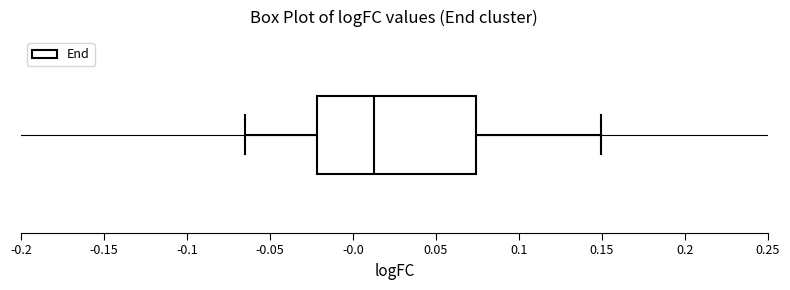

Transcribe this box plot: give where the median line is, the range the box spans, and where the two whiskers end, as read against the x-axis. The values are not printed on the chart, so give them approximately, as read against the axis.

median 0.015, box -0.020 to 0.075, whiskers -0.065 to 0.150